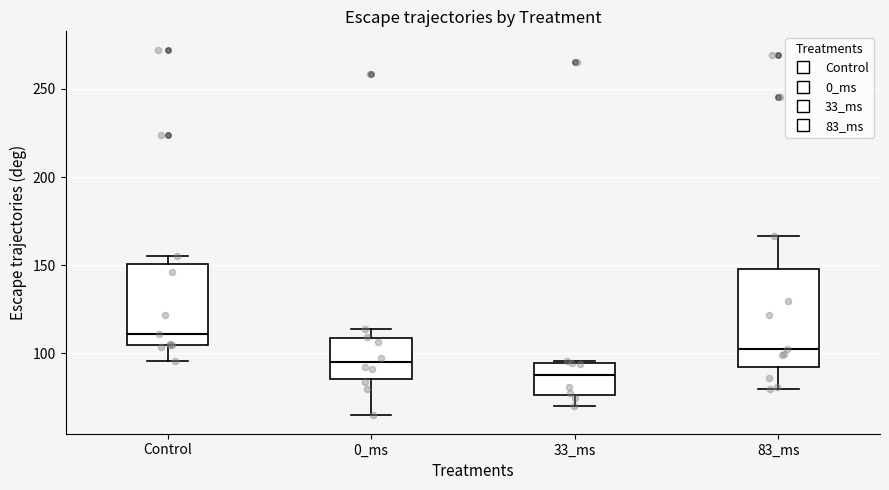

Reading left to right, transcribe this box plot: for each box, give where its median line is, the range the box spans, and where its two whiskers end, as read against the y-axis. The values are not printed on the chart, so give them approximately, as read against the axis.

Control: median 110, box 105 to 150, whiskers 95 to 155
0_ms: median 95, box 85 to 110, whiskers 65 to 115
33_ms: median 90, box 75 to 95, whiskers 70 to 95
83_ms: median 105, box 90 to 150, whiskers 80 to 165